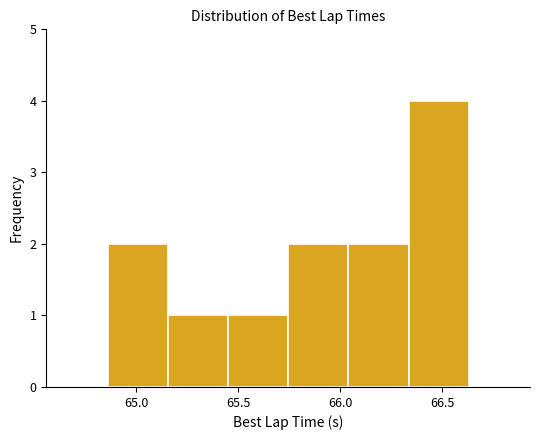

Reading left to right, transcribe this chart: for each bar, give the range it covers on the x-axis and its height. Neither the bar edges nor the heights are printed on the chart, so give them approximately, as read against the axes.

64.85 to 65.15: 2
65.15 to 65.45: 1
65.45 to 65.75: 1
65.75 to 66.05: 2
66.05 to 66.35: 2
66.35 to 66.65: 4